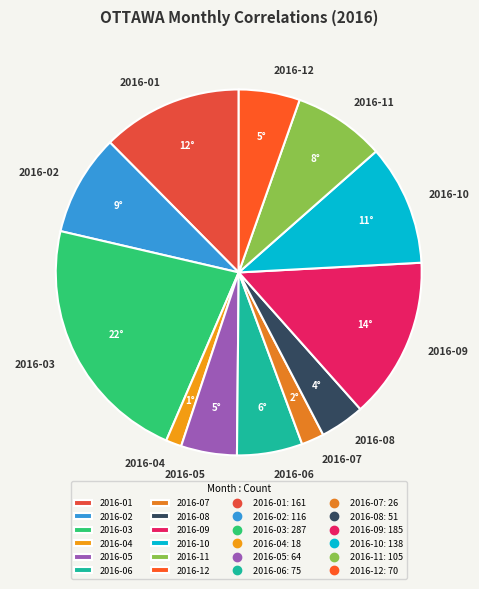

Is 2016-07 the majority of the pie?

No